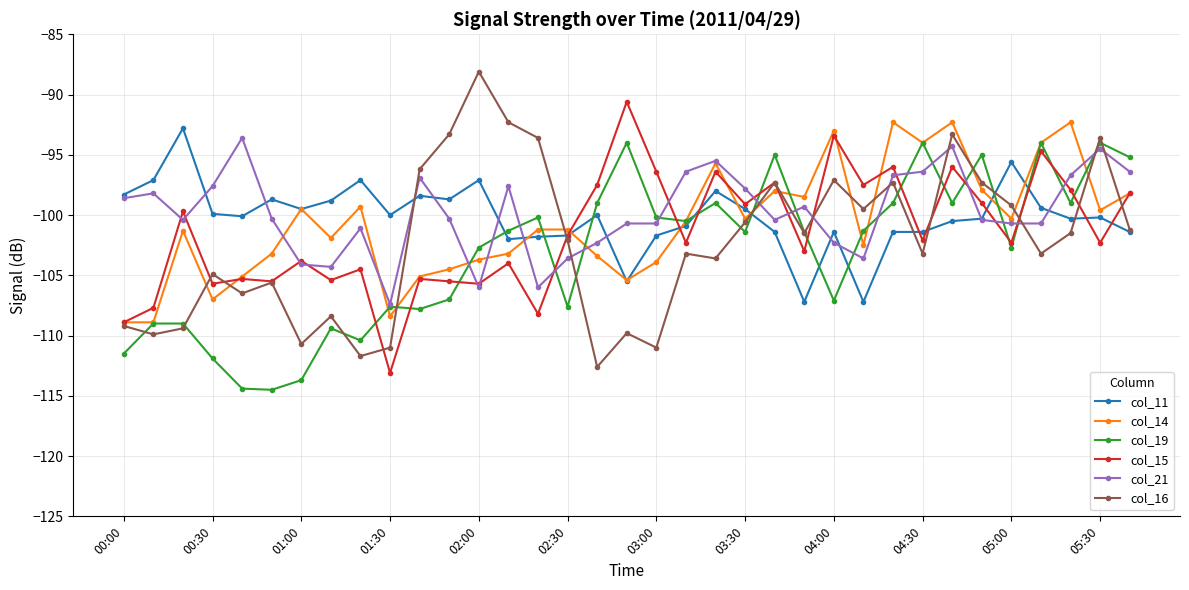

What is the minimum value for col_21?

-107.4